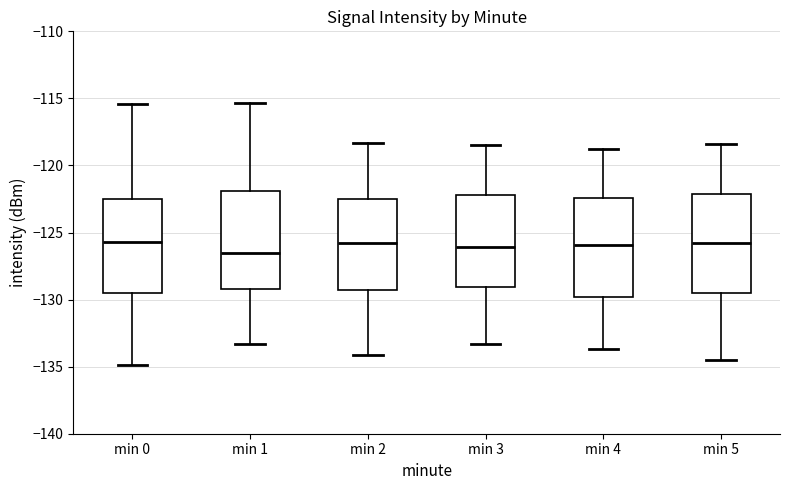

Reading left to right, transcribe this box plot: for each box, give where its median line is, the range the box spans, and where its two whiskers end, as read against the y-axis. The values are not printed on the chart, so give them approximately, as read against the axis.

min 0: median -125.5, box -129.5 to -122.5, whiskers -135.0 to -115.5
min 1: median -126.5, box -129.0 to -122.0, whiskers -133.5 to -115.5
min 2: median -126.0, box -129.5 to -122.5, whiskers -134.0 to -118.5
min 3: median -126.0, box -129.0 to -122.0, whiskers -133.5 to -118.5
min 4: median -126.0, box -130.0 to -122.5, whiskers -133.5 to -119.0
min 5: median -126.0, box -129.5 to -122.0, whiskers -134.5 to -118.5